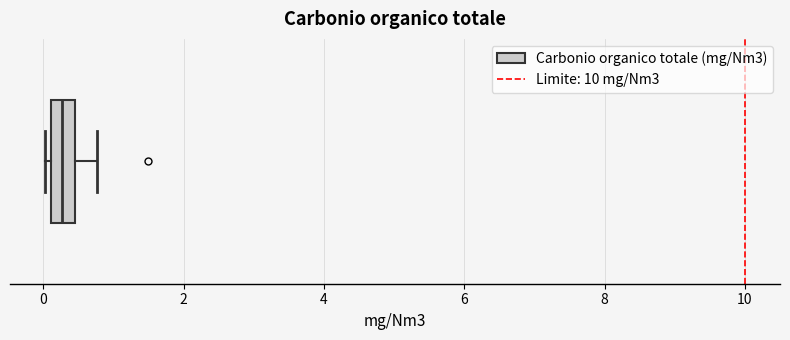

Where is the right edge of the box on the x-axis? The values are not printed on the chart, so give them approximately, as read against the axis.

0.4